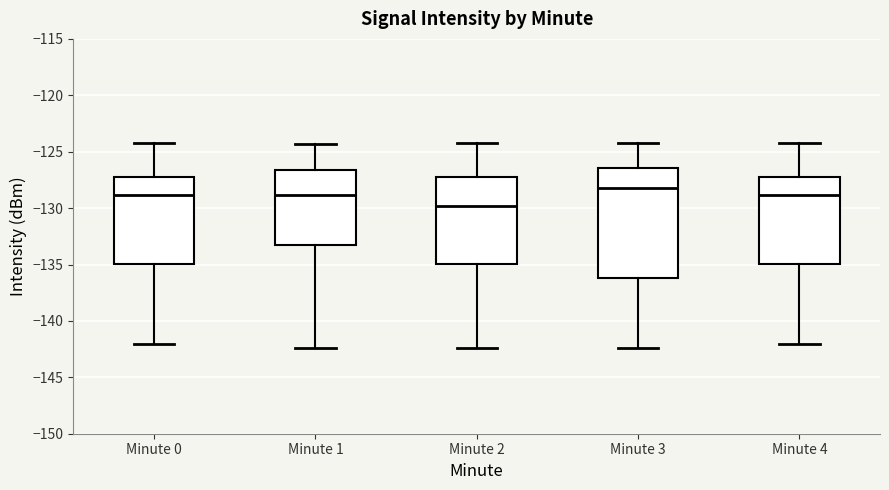

Where does the upper whisker of the box for Minute 1 end on the y-axis? The values are not printed on the chart, so give them approximately, as read against the axis.

-124.5